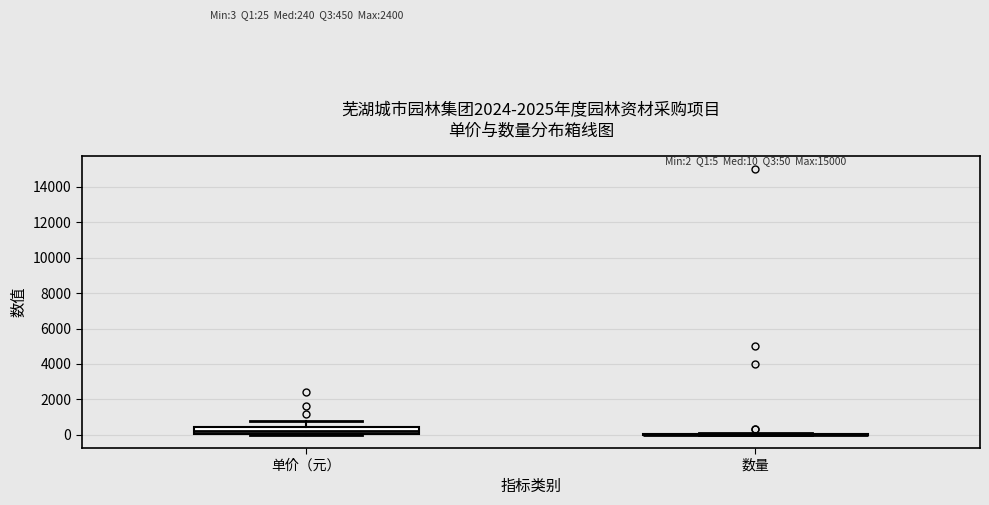

Which box is the tallest, from its lower edge to its upper edge?

单价（元）